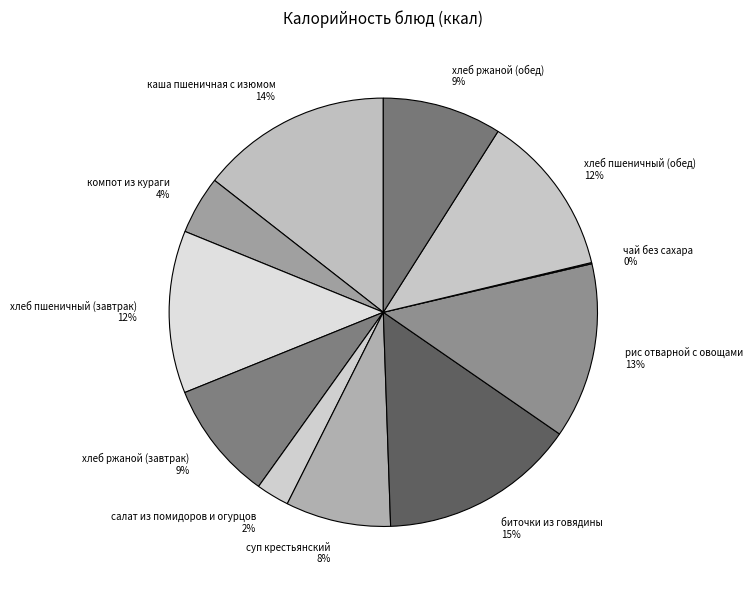

What percentage is the салат из помидоров и огурцов slice, to the nearest percent?

2%